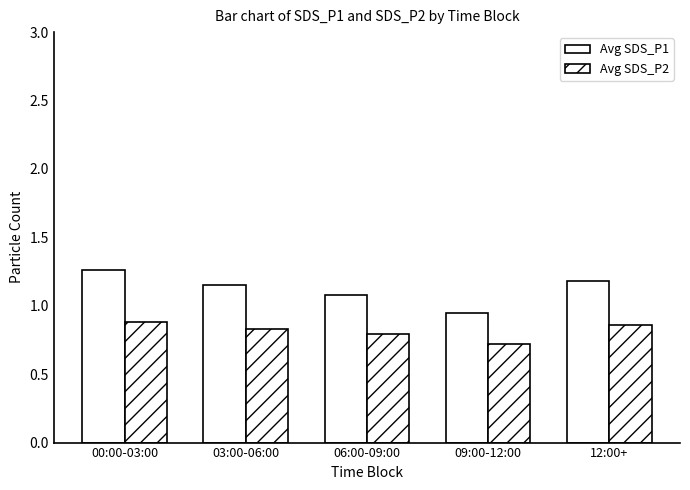

How many values in the Avg SDS_P1 series are below 1?

1